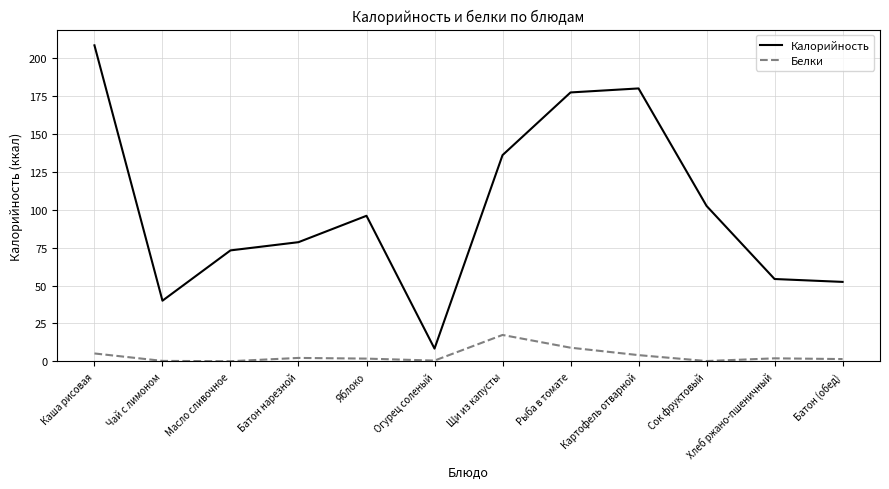

What is the average value of the Белки series?

3.7